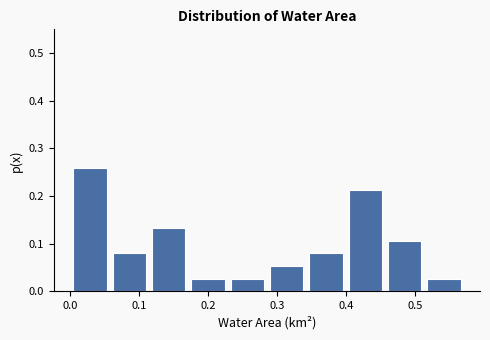

How tall is the bar that spans 0.228 to 0.285 on the x-axis? Neither the bar edges nor the heights are printed on the chart, so give them approximately, as read against the axes.

0.03